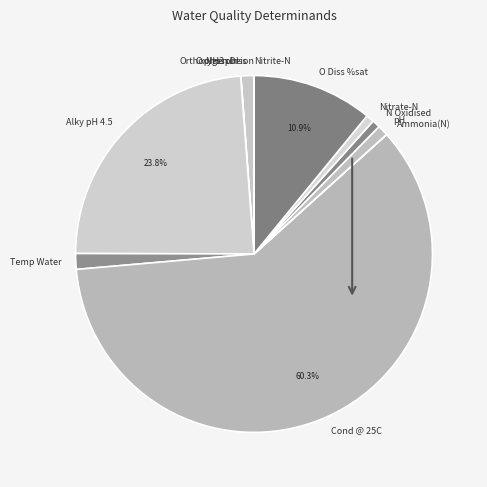

Is there a majority slice in this chart?

Yes